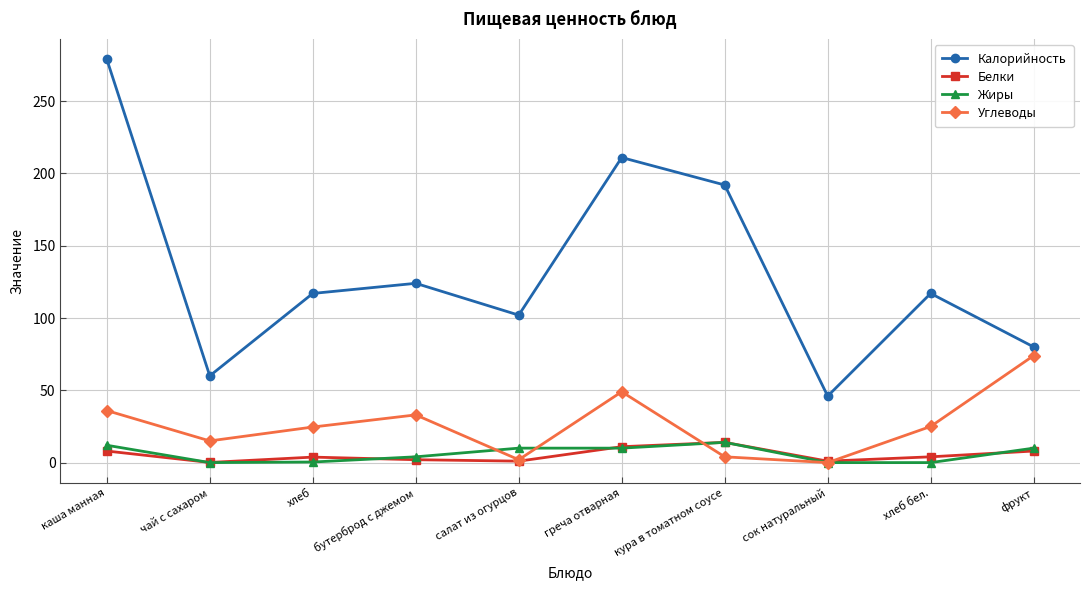

What position from the left is фрукт?

10